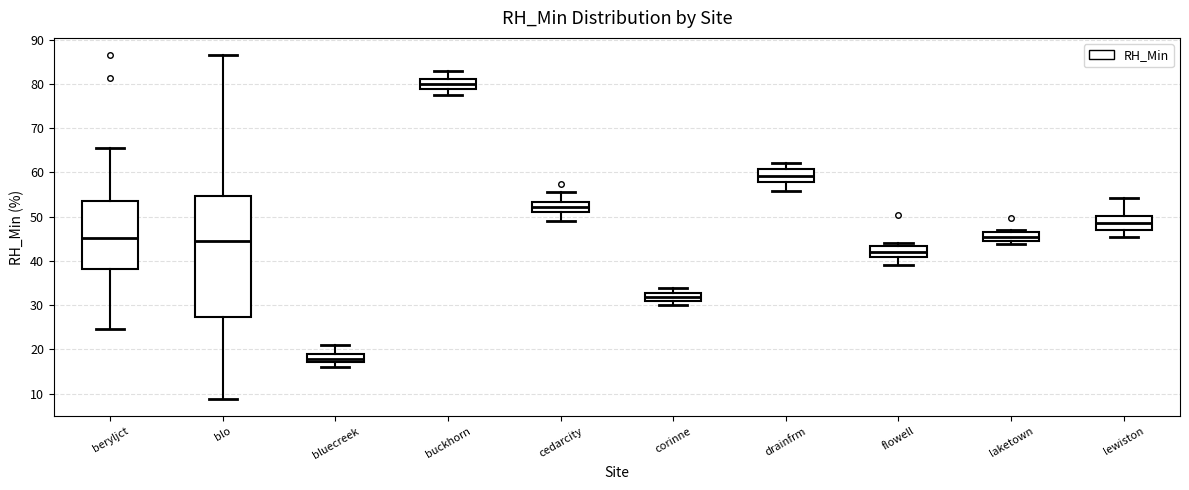

Comparing the boxes themselves (not the whiskers), which one is the tallest?

blo